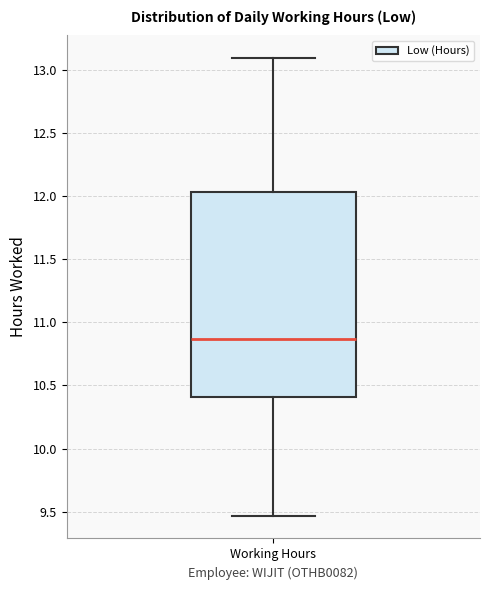

Transcribe this box plot: give where the median line is, the range the box spans, and where the two whiskers end, as read against the y-axis. The values are not printed on the chart, so give them approximately, as read against the axis.

median 10.85, box 10.40 to 12.05, whiskers 9.45 to 13.10